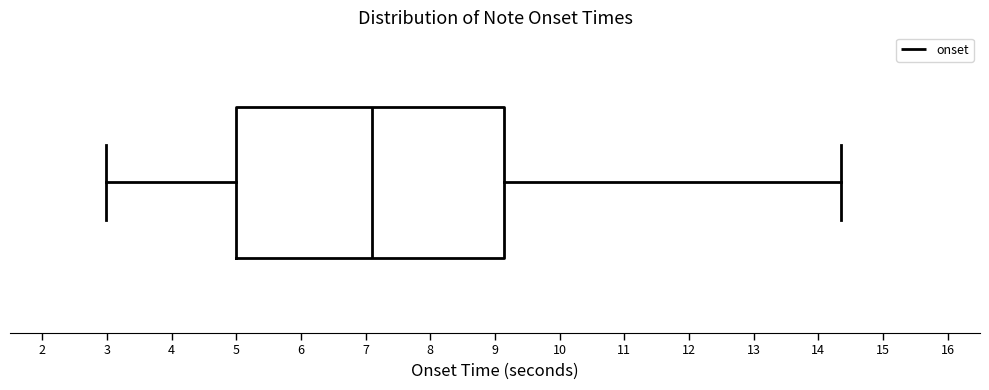

Where is the left edge of the box on the x-axis? The values are not printed on the chart, so give them approximately, as read against the axis.

5.0